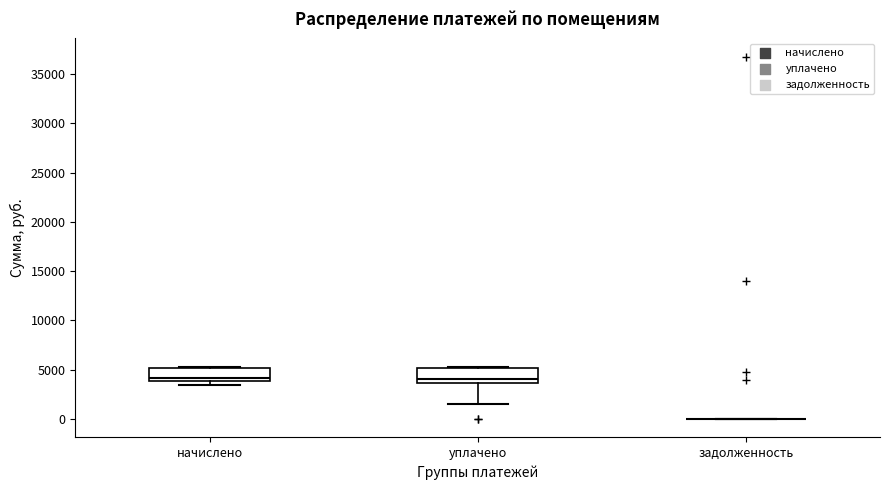

Reading left to right, transcribe this box plot: for each box, give where its median line is, the range the box spans, and where its two whiskers end, as read against the y-axis. The values are not printed on the chart, so give them approximately, as read against the axis.

начислено: median 4000 (just above the box's lower edge), box 4000 to 5000, whiskers 3500 to 5500
уплачено: median 4000, box 3500 to 5000, whiskers 1500 to 5500
задолженность: box collapsed to a line at 0, whiskers 0 to 0